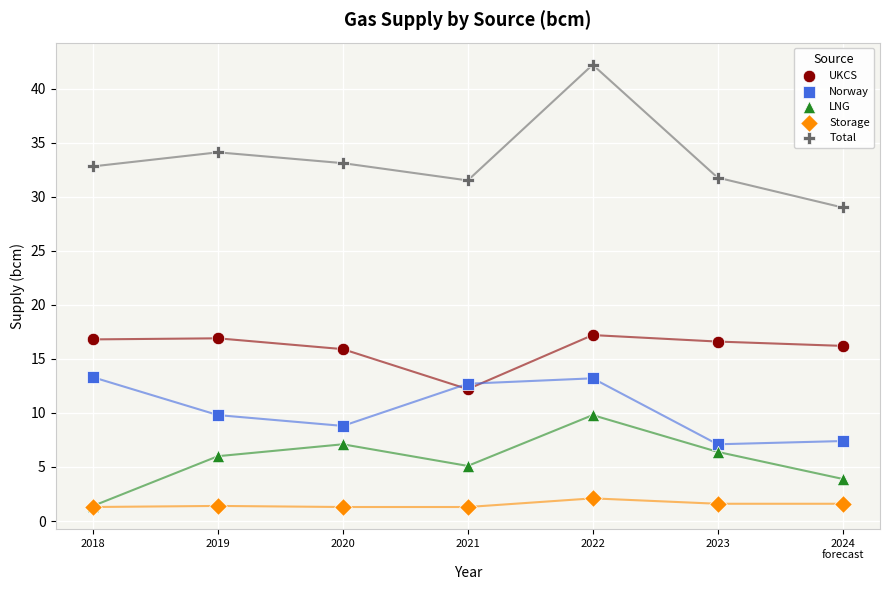

Which series reaches the maximum Y coordinate?

Total